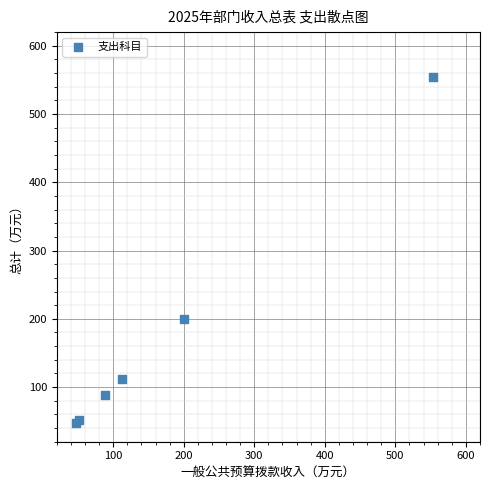

What Y value in the scatter plot is closest to 300?

200.0